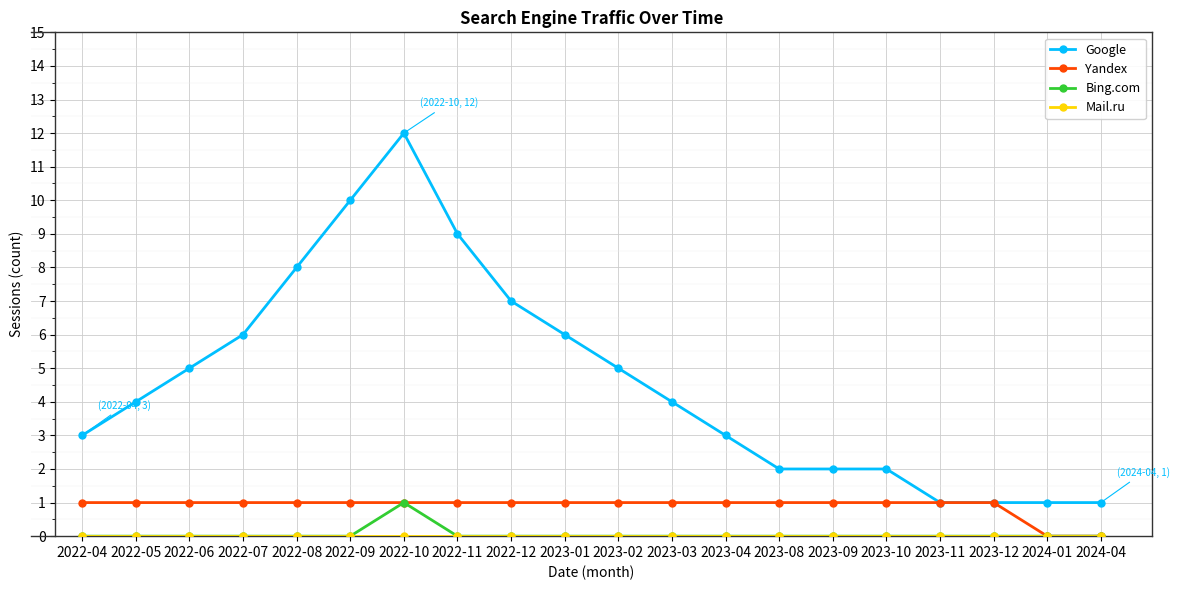

How many categories are shown in the chart?

20